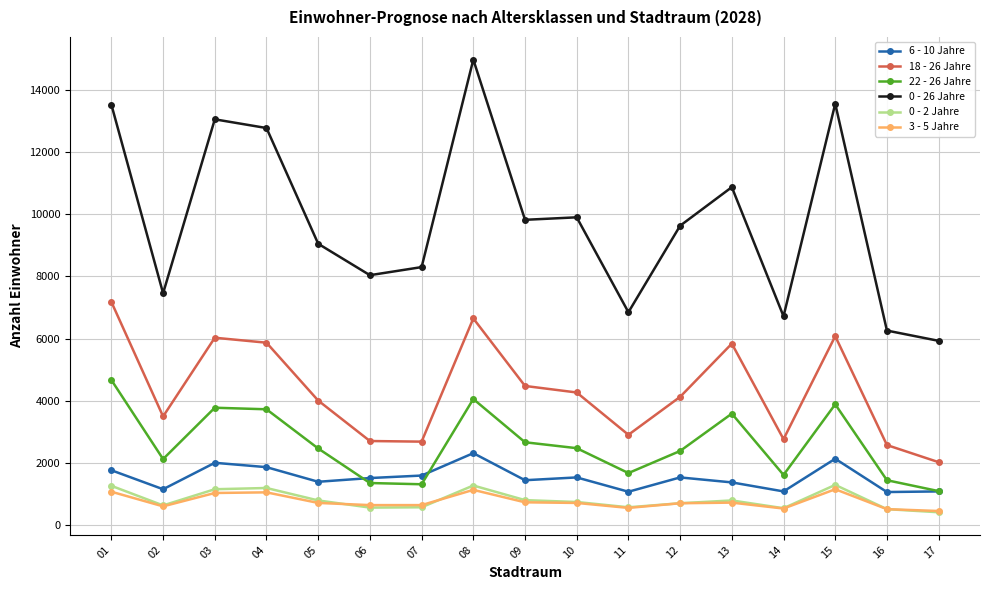

List the series in order of their peak value, lowest first.

3 - 5 Jahre, 0 - 2 Jahre, 6 - 10 Jahre, 22 - 26 Jahre, 18 - 26 Jahre, 0 - 26 Jahre